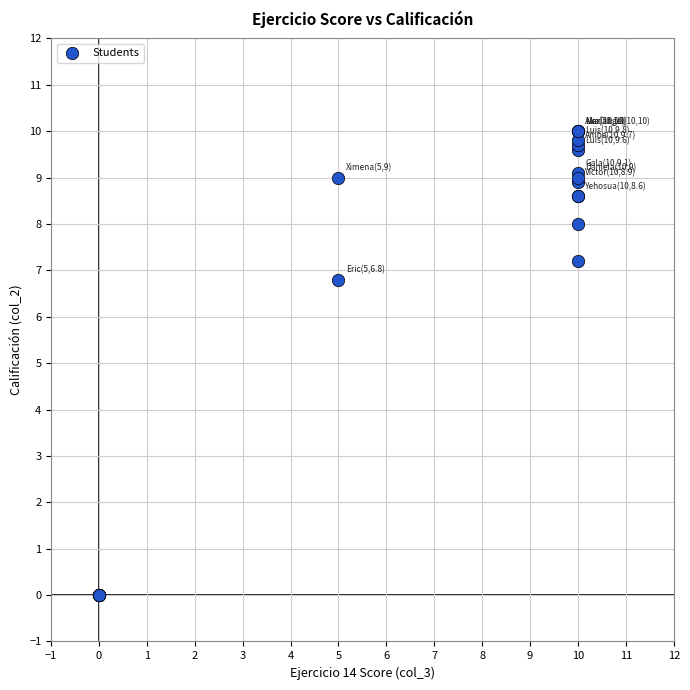

What Y value in the scatter plot is closest to 5?

6.8